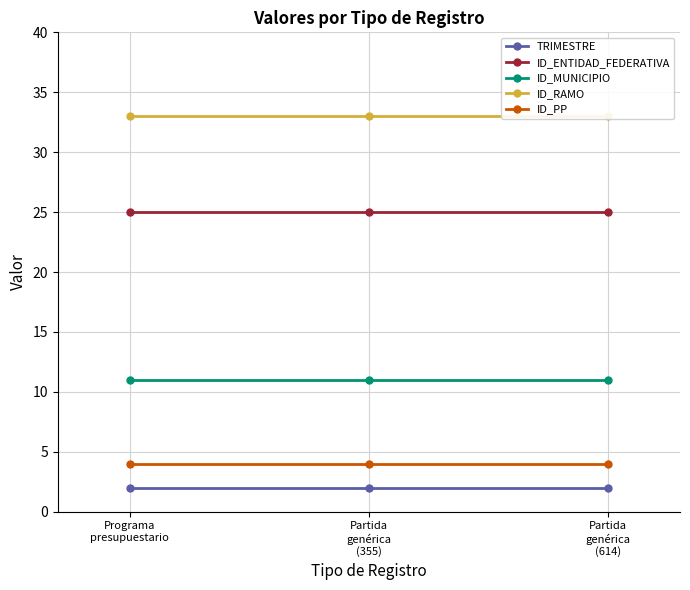

True or false: ID_ENTIDAD_FEDERATIVA has a value of 40 at Programa
presupuestario.

False